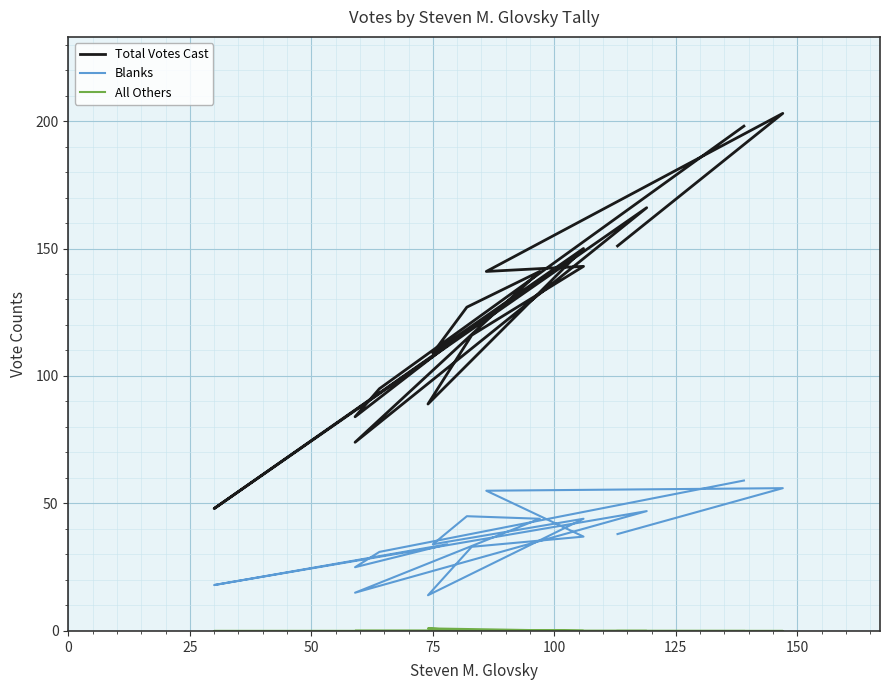

List the series in order of their overall mean, highest first.

Total Votes Cast, Blanks, All Others